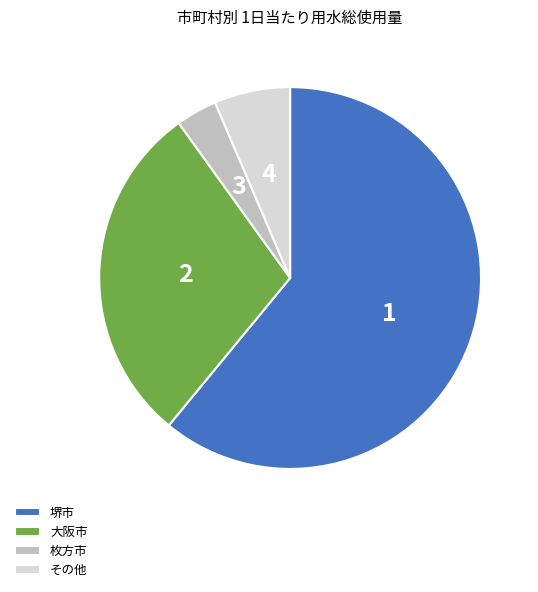

Rank the categories by value from highest to lowest.

堺市, 大阪市, その他, 枚方市